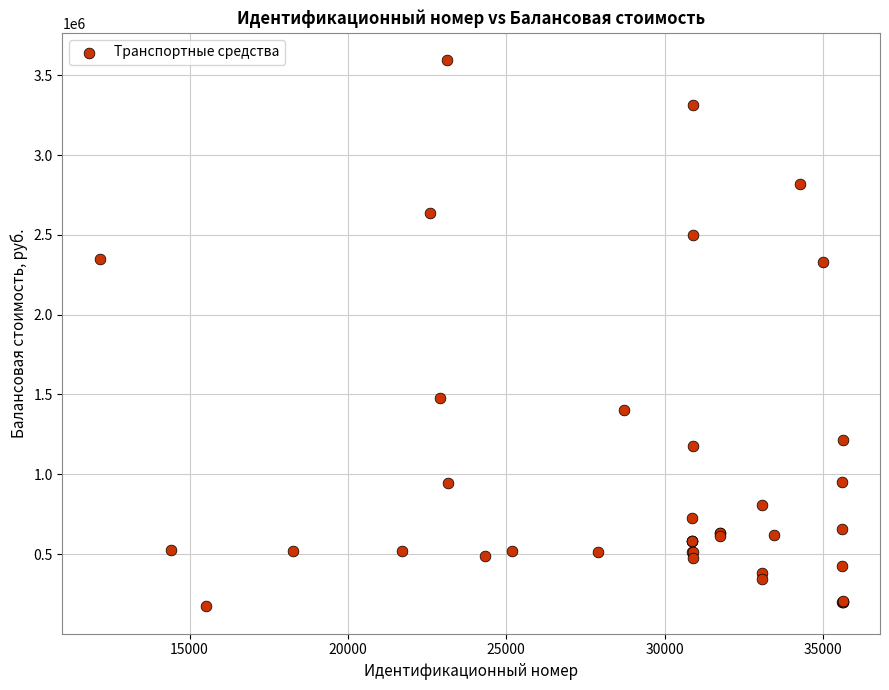

What Y value in the scatter plot is closest to 1883475?

1481000.0